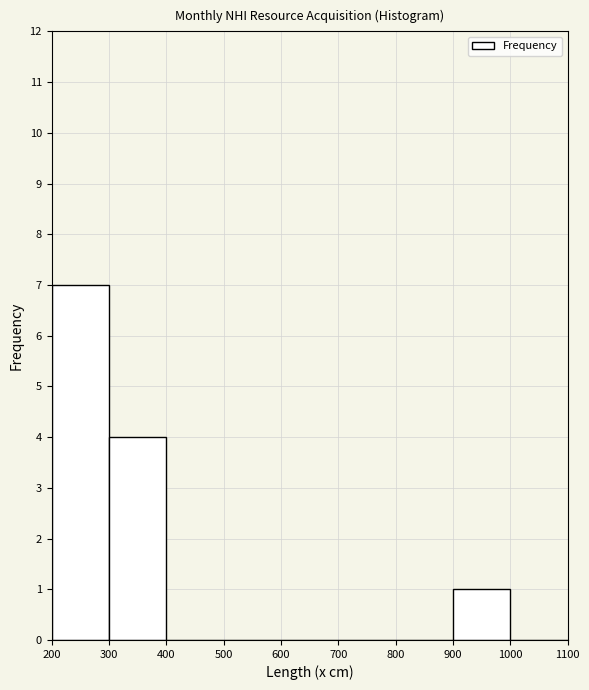

Which range on the x-axis has the tallest bar?

200 to 300